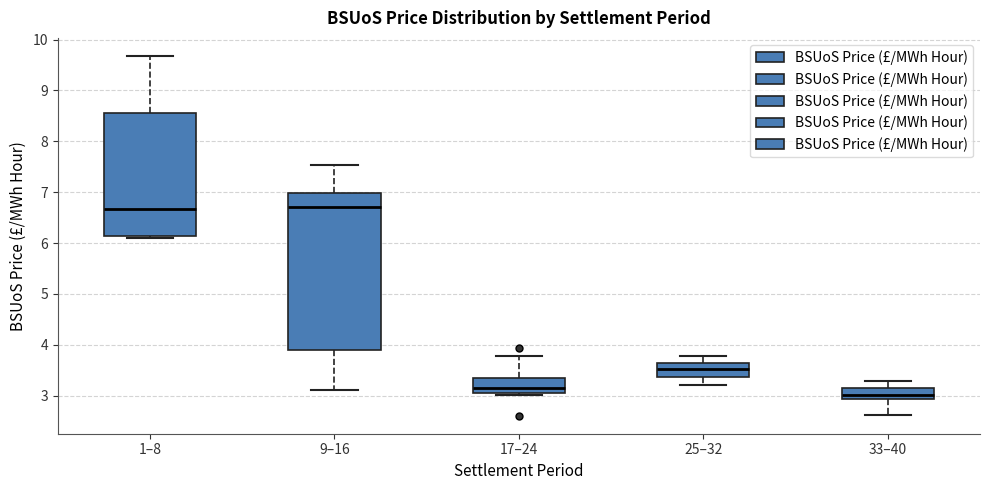

Where does the median line of the box for 1–8 sit on the y-axis? The values are not printed on the chart, so give them approximately, as read against the axis.

6.7